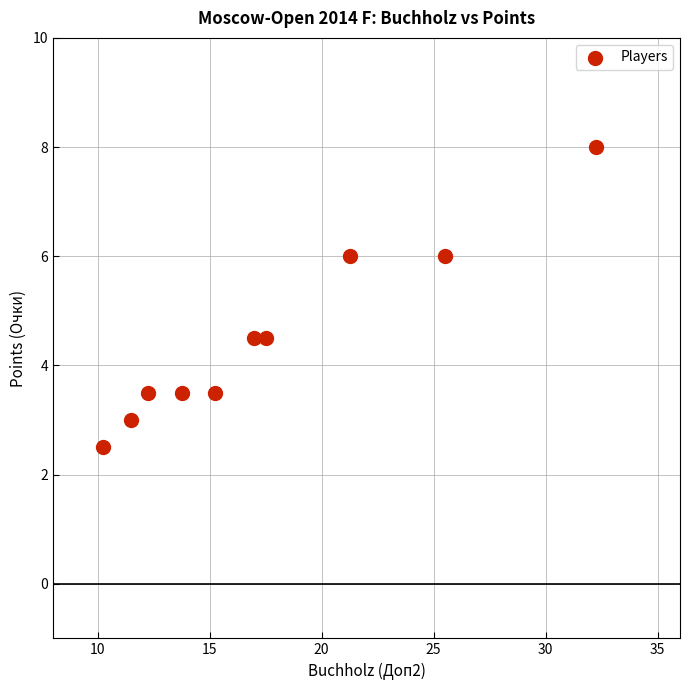

What is the range of Y values (max minus min)?

5.5